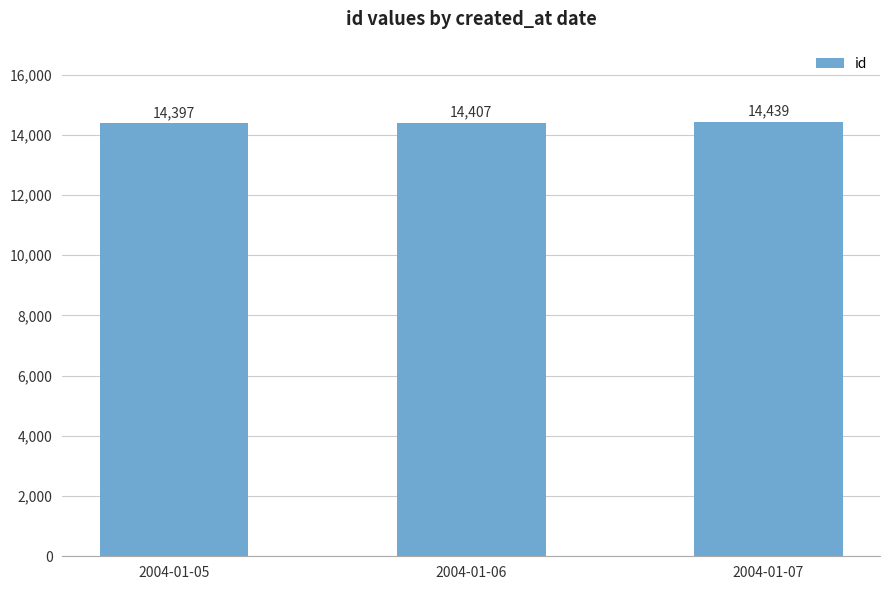

Approximately how many times larger is the value at 2004-01-07 compared to 2004-01-05?

1.0